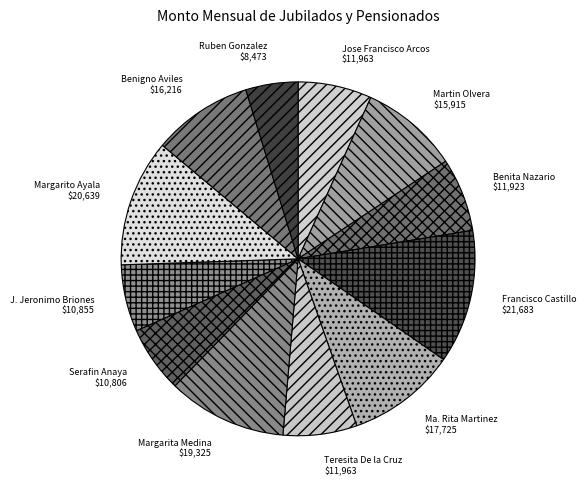

Do Margarito Ayala and Jose Francisco Arcos together represent more than half of the pie?

No